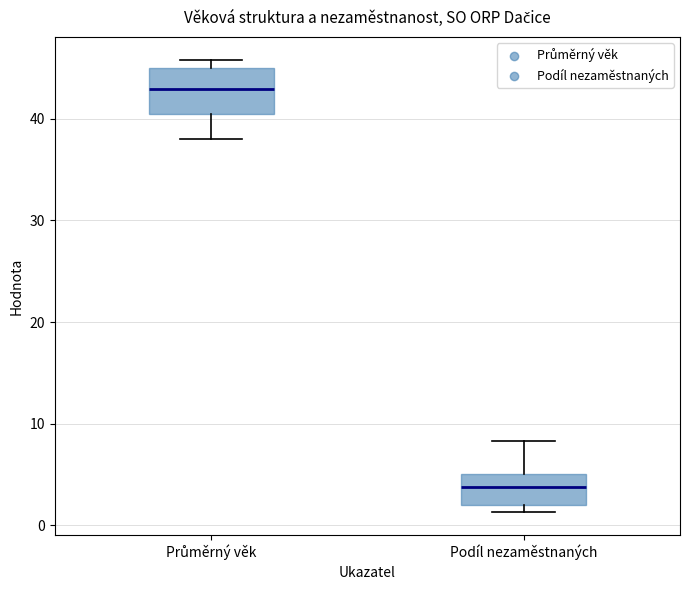

Comparing the boxes themselves (not the whiskers), which one is the tallest?

Průměrný věk